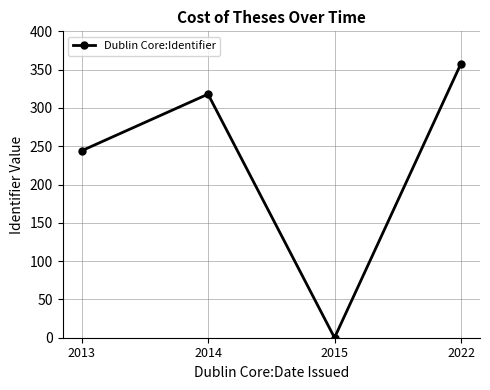

How many data points does each series have?

4